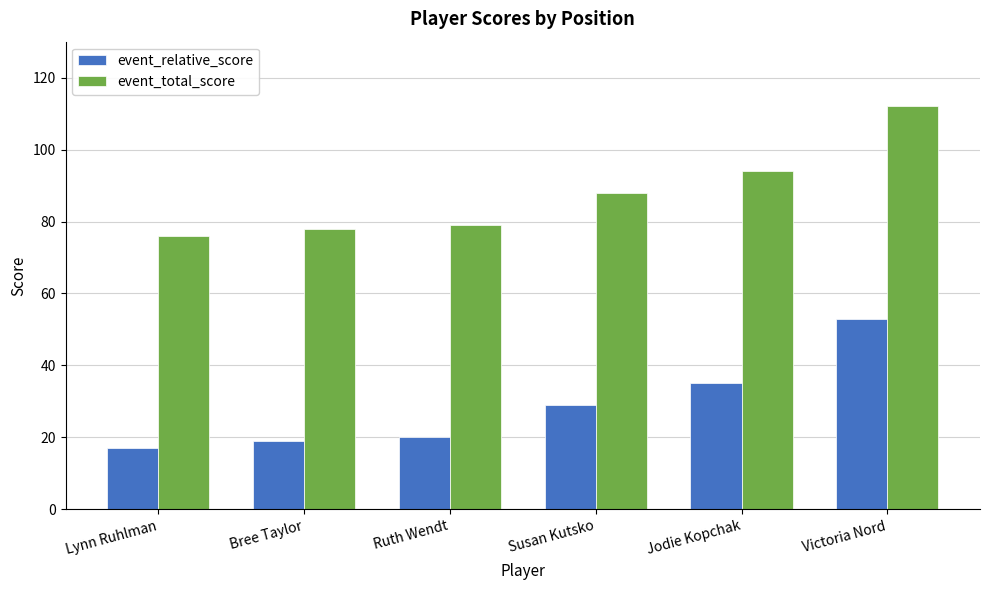

Which series has the largest total across all categories?

event_total_score